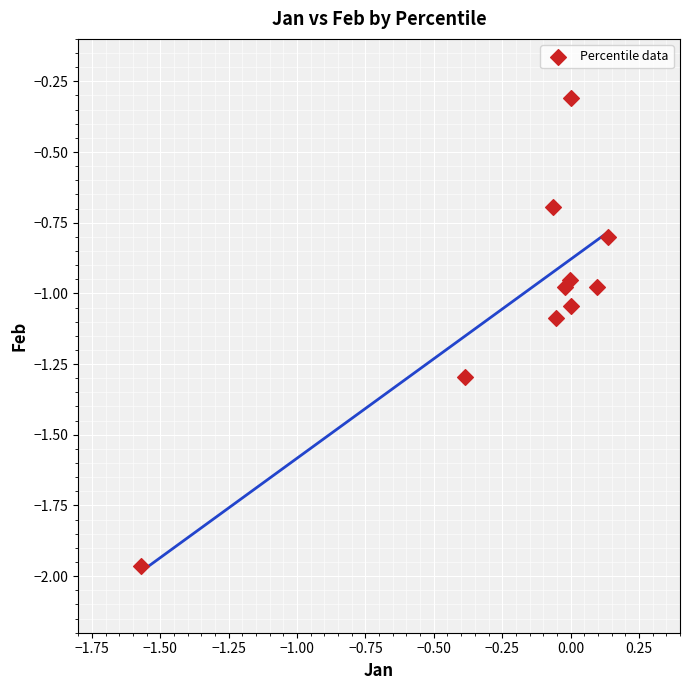

What is the range of Y values (max minus min)?

1.7